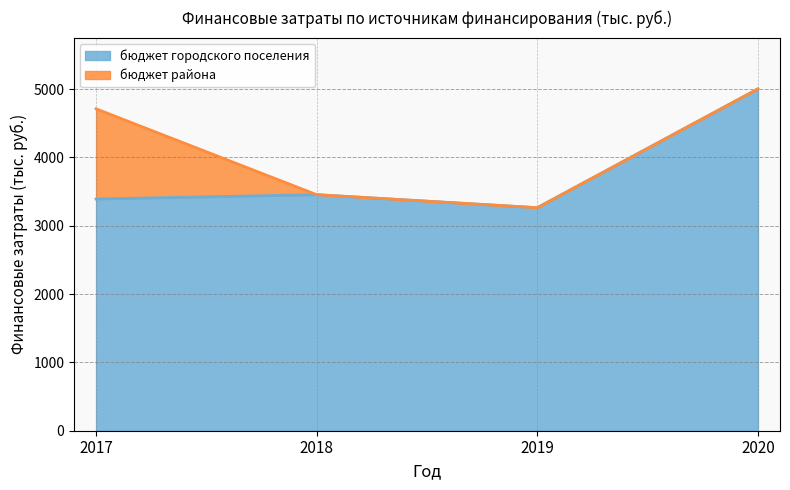

What is the value of the 2nd point from the left?

3454.6